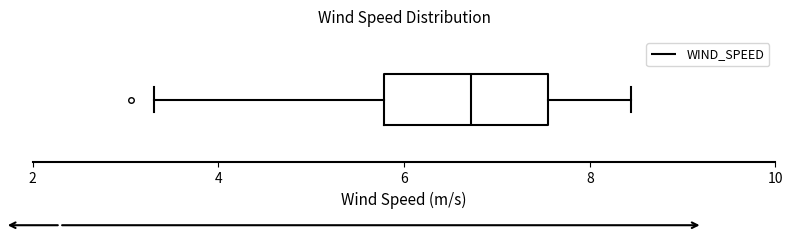

Where does the median line of the box sit on the x-axis? The values are not printed on the chart, so give them approximately, as read against the axis.

6.8